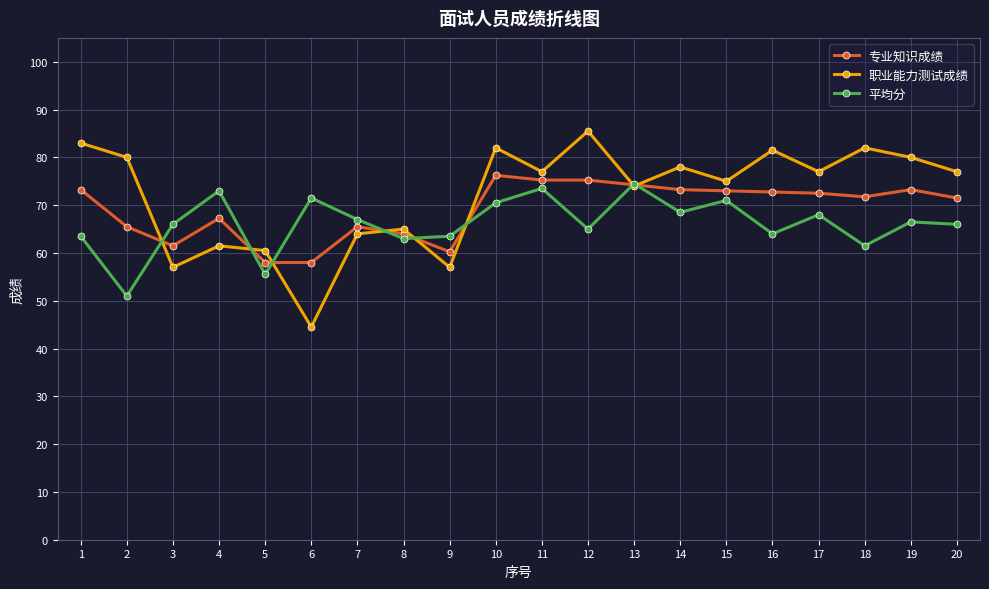

How many categories are shown in the chart?

20